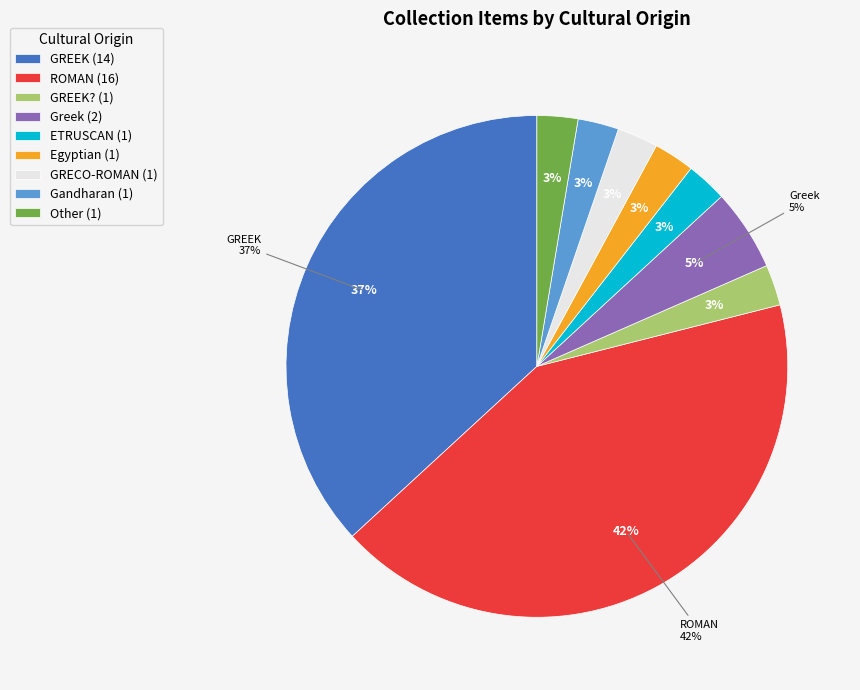

How many slices are in this pie chart?

9